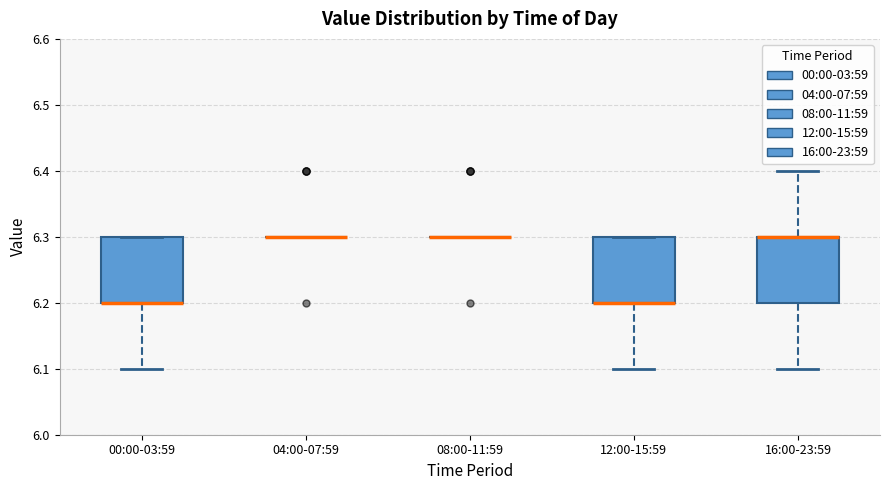

Reading left to right, read every box against the y-axis: the position of its median line, the range the box covers, and the ends of its whiskers. The values are not printed on the chart, so give them approximately, as read against the axis.

00:00-03:59: median 6.2 (drawn on the box's lower edge), box 6.2 to 6.3, whiskers 6.1 to 6.3
04:00-07:59: box collapsed to a line at 6.3, whiskers 6.3 to 6.3
08:00-11:59: box collapsed to a line at 6.3, whiskers 6.3 to 6.3
12:00-15:59: median 6.2 (drawn on the box's lower edge), box 6.2 to 6.3, whiskers 6.1 to 6.3
16:00-23:59: median 6.3 (drawn on the box's upper edge), box 6.2 to 6.3, whiskers 6.1 to 6.4